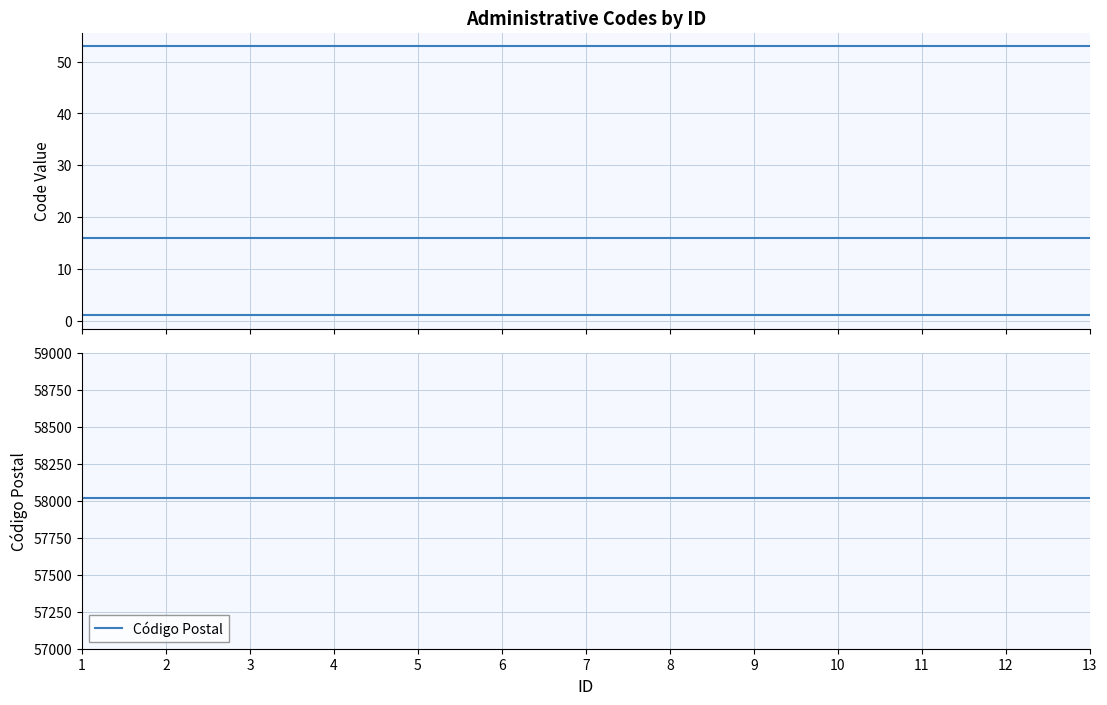

What is the sum of all Clave de la Entidad Federativa values?

208